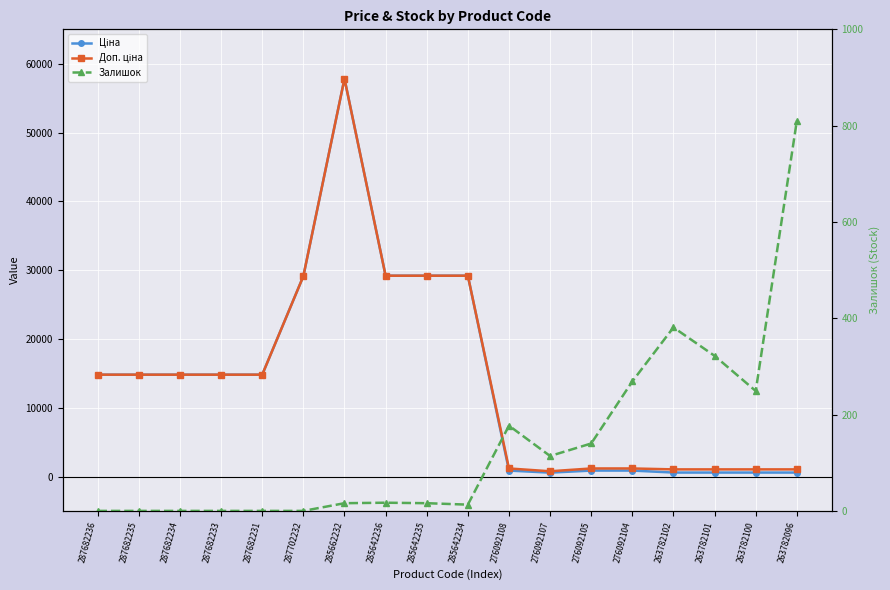

Is the value of Ціна at 287682236 greater than the value of Залишок at 263782096?

Yes